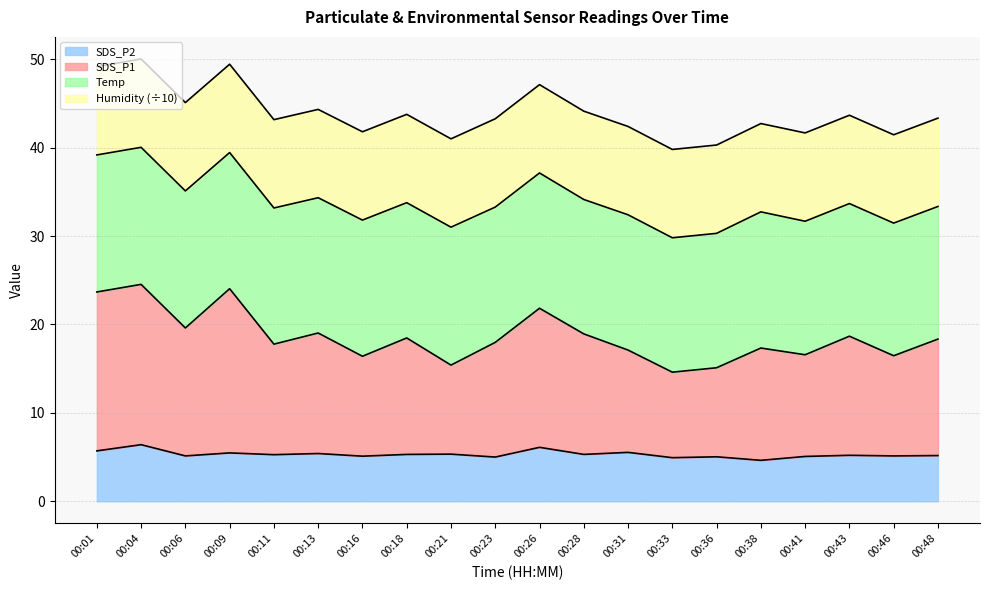

True or false: SDS_P2 has a value of 5.3 at 00:28.

True